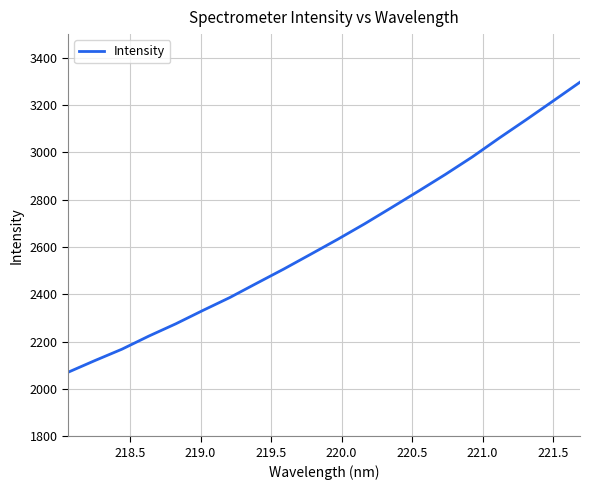

What is the difference between the maximum and minimum values?

1226.4